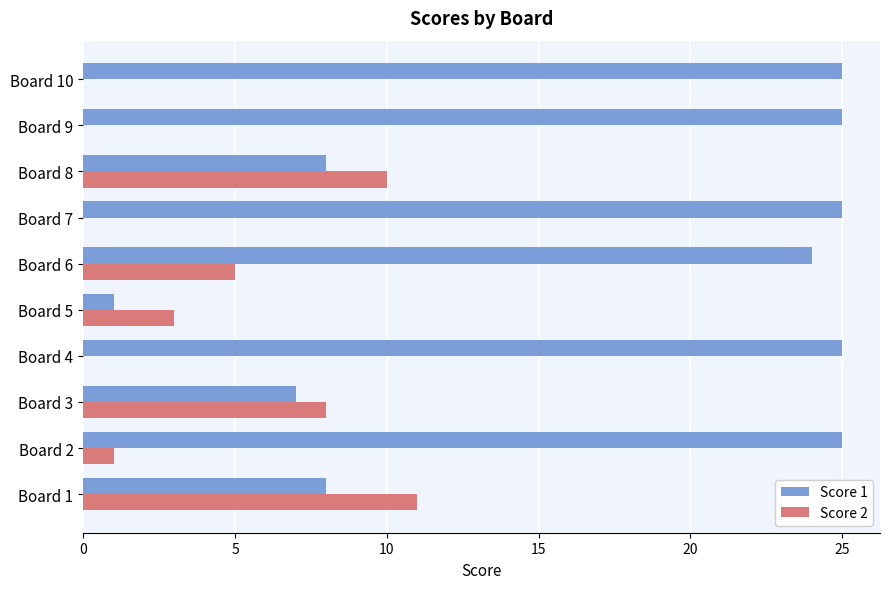

The Score 2 series shows 5 at Board 5. True or false?

False